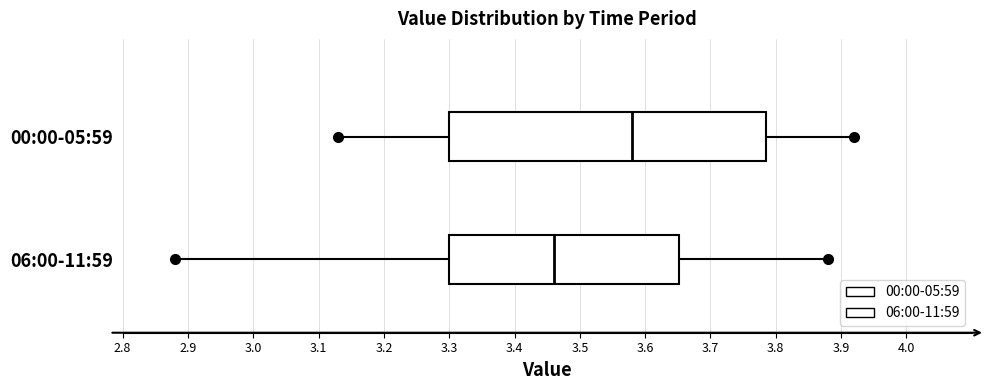

Which box's median line is the furthest to the left?

06:00-11:59